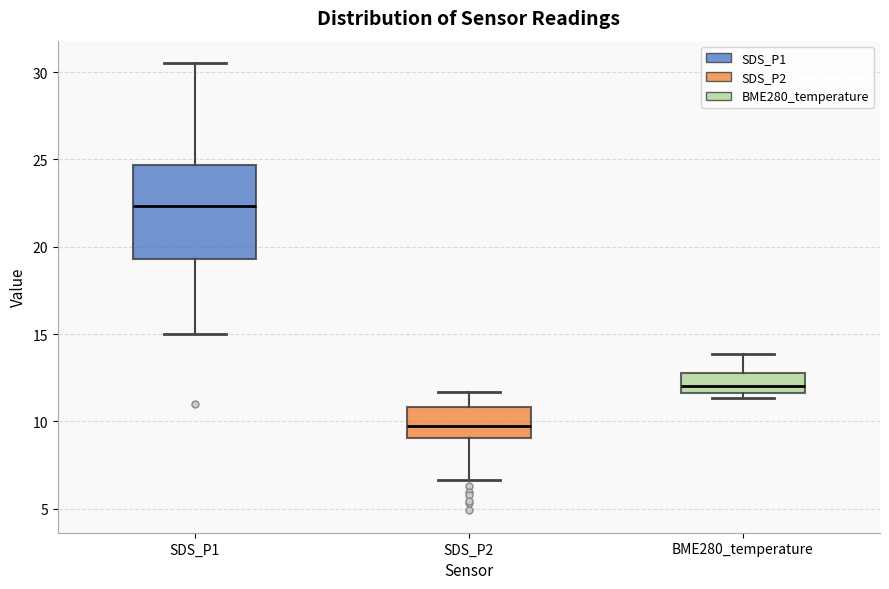

Reading left to right, transcribe this box plot: for each box, give where its median line is, the range the box spans, and where its two whiskers end, as read against the y-axis. The values are not printed on the chart, so give them approximately, as read against the axis.

SDS_P1: median 22.5, box 19.5 to 24.5, whiskers 15.0 to 30.5
SDS_P2: median 9.5, box 9.0 to 11.0, whiskers 6.5 to 11.5
BME280_temperature: median 12.0, box 11.5 to 13.0, whiskers 11.5 (just below the box's lower edge) to 14.0